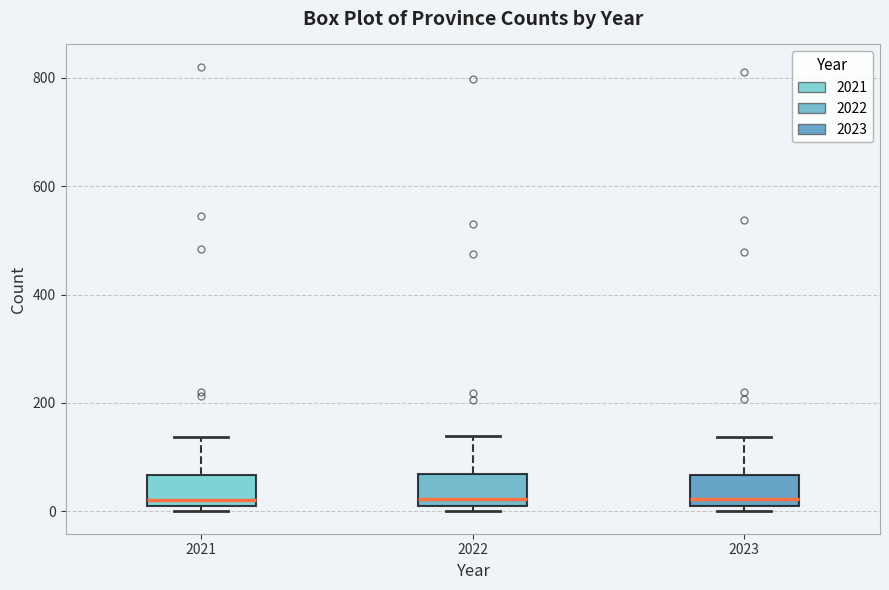

Reading left to right, transcribe this box plot: for each box, give where its median line is, the range the box spans, and where its two whiskers end, as read against the y-axis. The values are not printed on the chart, so give them approximately, as read against the axis.

2021: median 20 (just above the box's lower edge), box 20 to 60, whiskers 0 to 140
2022: median 20 (just above the box's lower edge), box 20 to 60, whiskers 0 to 140
2023: median 20 (just above the box's lower edge), box 20 to 60, whiskers 0 to 140